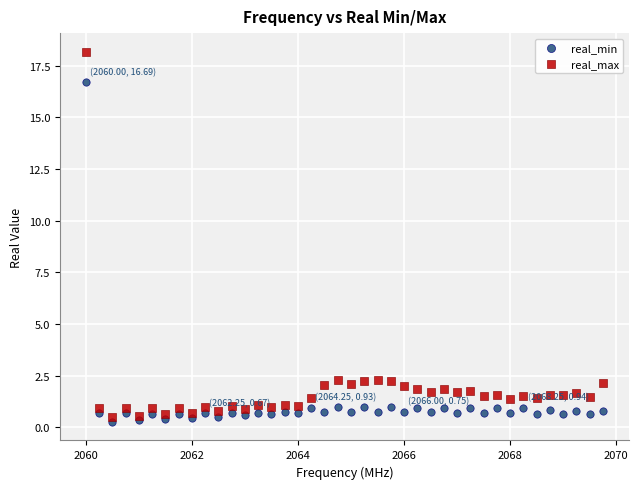

Which series has the widest spread of Y values?

real_max